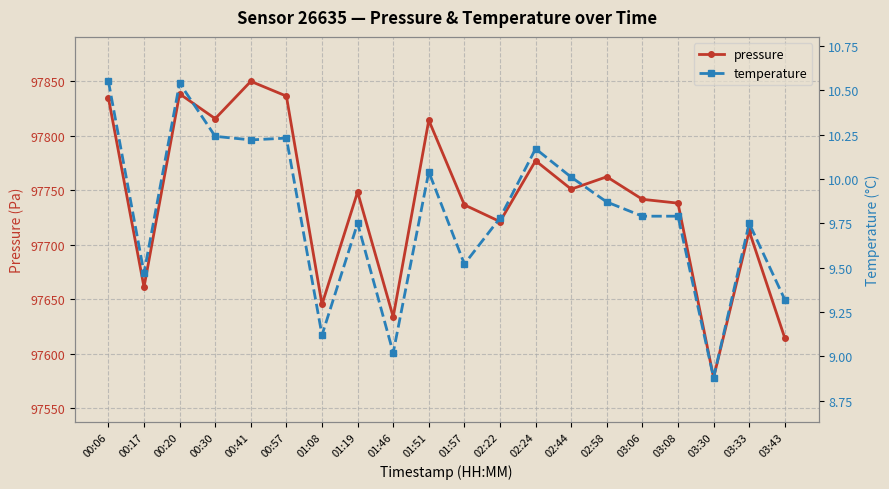

How many data points in pressure are less than 97748?

10